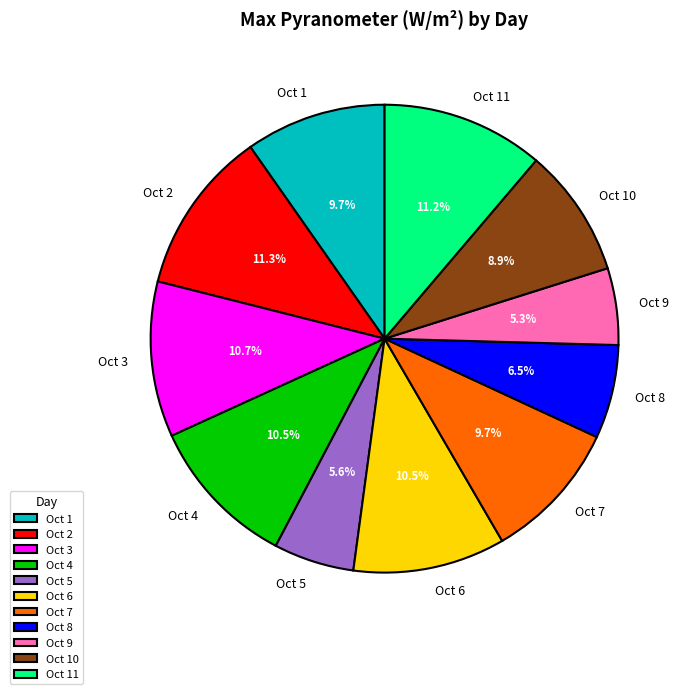

Does any single category account for the majority?

No